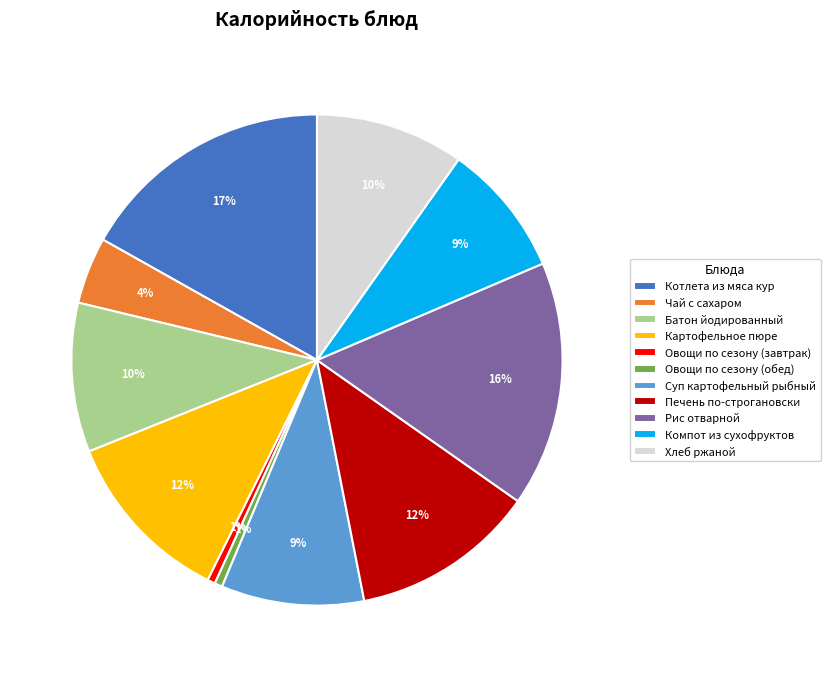

Combined, do Суп картофельный рыбный and Рис отварной account for over 50%?

No